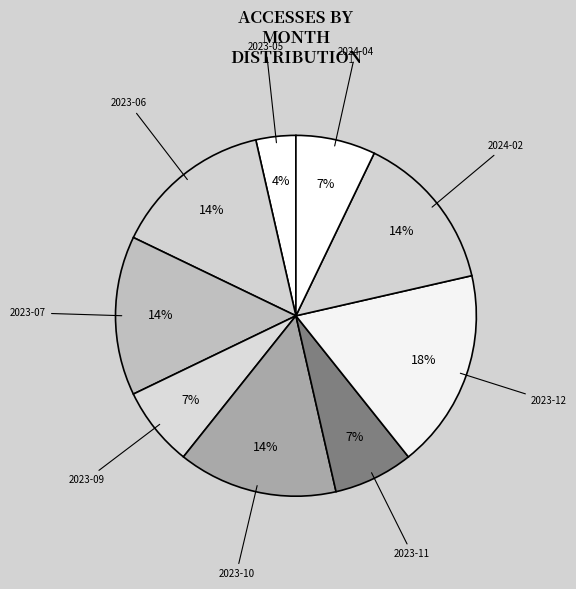

To the nearest percent, what is the average slice percentage?

11%